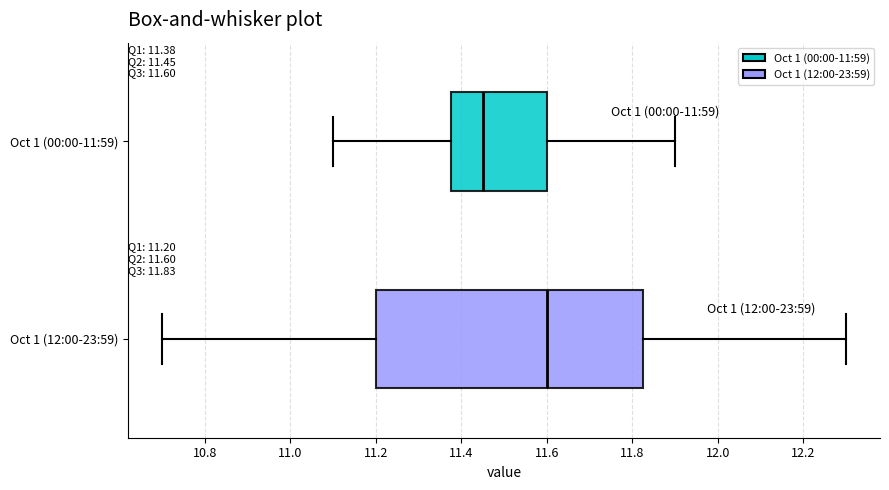

Which box's median line is the furthest to the left?

Oct 1 (00:00-11:59)